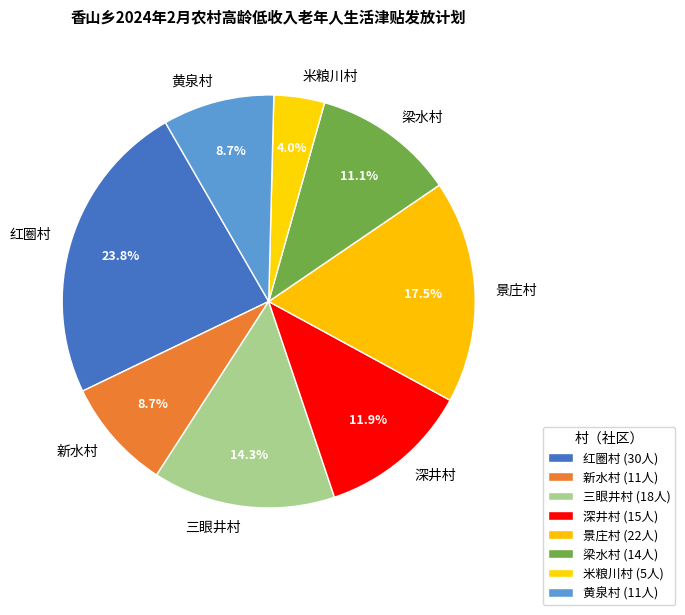

Is 景庄村 the majority of the pie?

No